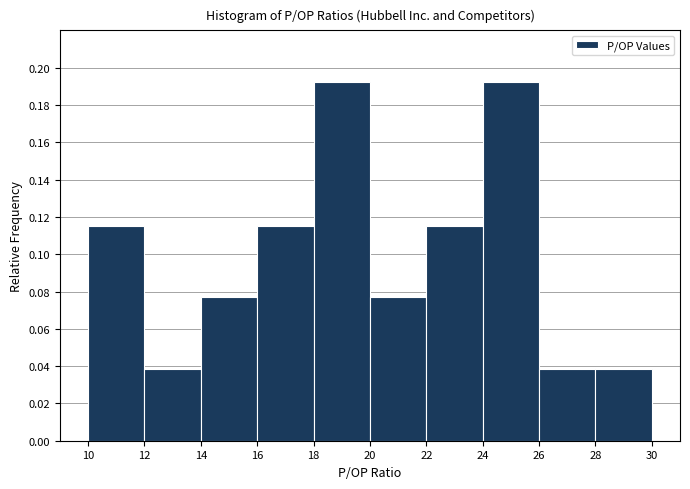

Reading left to right, transcribe this chart: for each bar, give the range it covers on the x-axis and its height. The values are not printed on the chart, so give them approximately, as read against the axis.

10 to 12: 0.116
12 to 14: 0.038
14 to 16: 0.076
16 to 18: 0.116
18 to 20: 0.192
20 to 22: 0.076
22 to 24: 0.116
24 to 26: 0.192
26 to 28: 0.038
28 to 30: 0.038